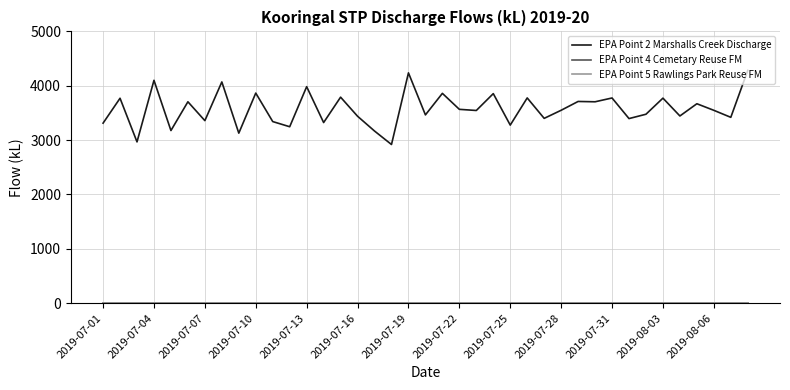

List the labels in order of EPA Point 4 Cemetary Reuse FM value, largest first.

2019-07-01, 2019-07-04, 2019-07-07, 2019-07-10, 2019-07-13, 2019-07-16, 2019-07-19, 2019-07-22, 2019-07-25, 2019-07-28, 2019-07-31, 2019-08-03, 2019-08-06, 13, 14, 15, 16, 17, 18, 19, 20, 21, 22, 23, 24, 25, 26, 27, 28, 29, 30, 31, 32, 33, 34, 35, 36, 37, 38